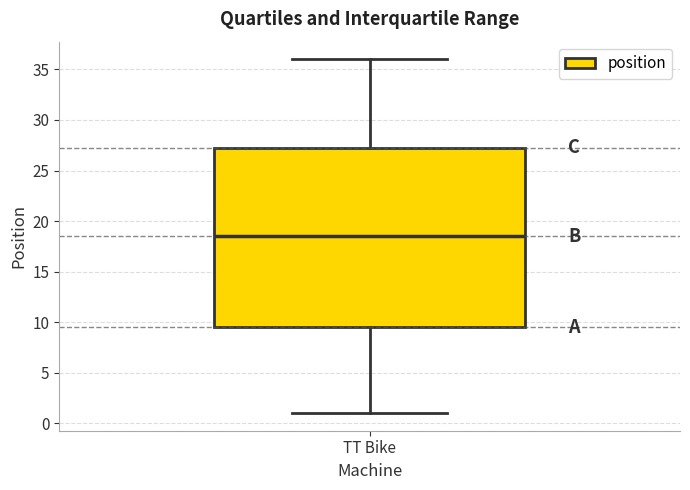

Where is the lower edge of the box for TT Bike on the y-axis? The values are not printed on the chart, so give them approximately, as read against the axis.

9.5